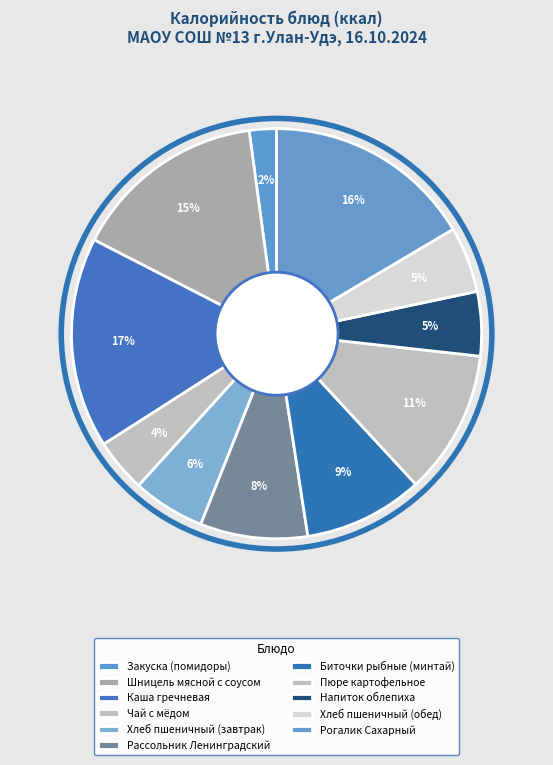

How many segments does this pie chart have?

11